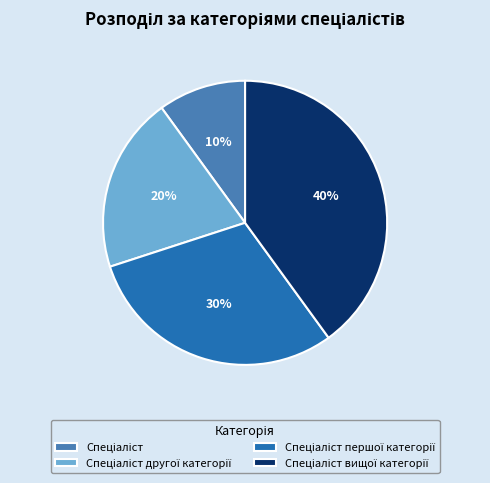

To the nearest percent, what is the average slice percentage?

25%